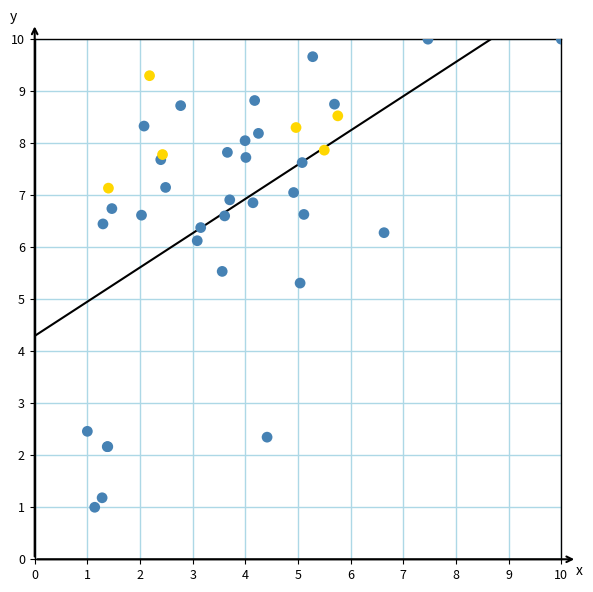

What Y value in the scatter plot is closest to 5?

5.3